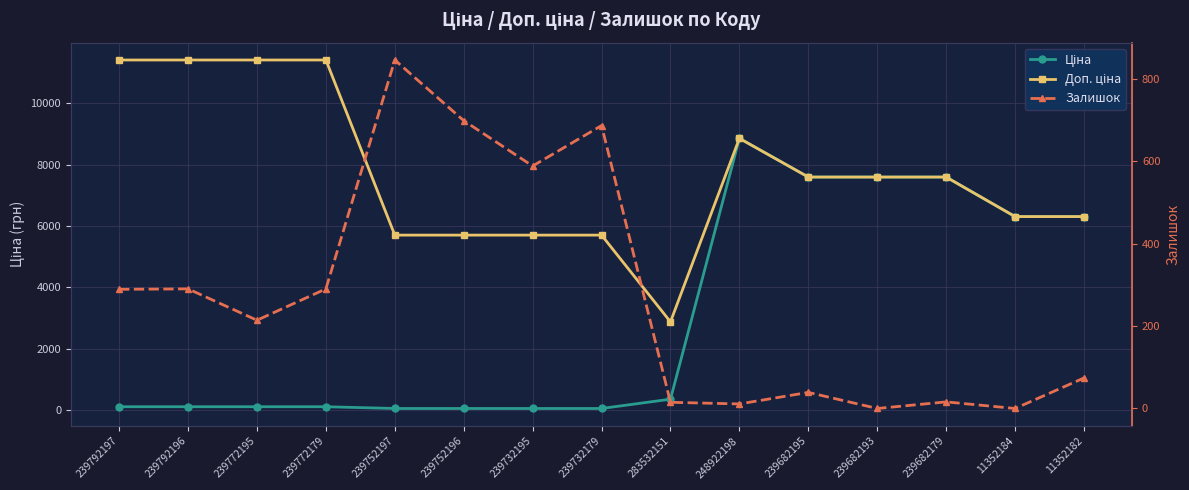

What is the sum of the Доп. ціна values at 239682195 and 239732195?

13301.5